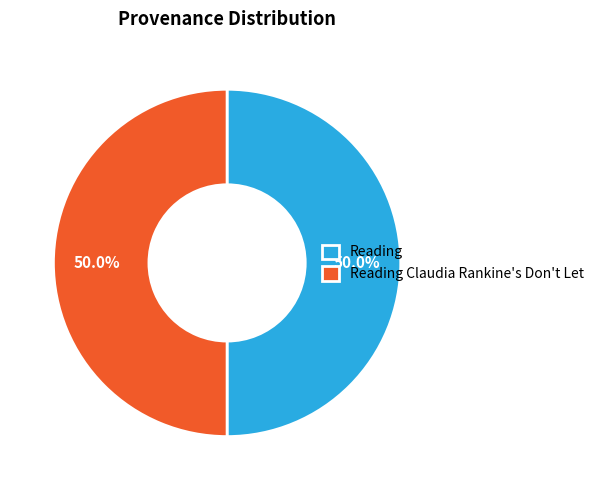

How many slices are in this pie chart?

2